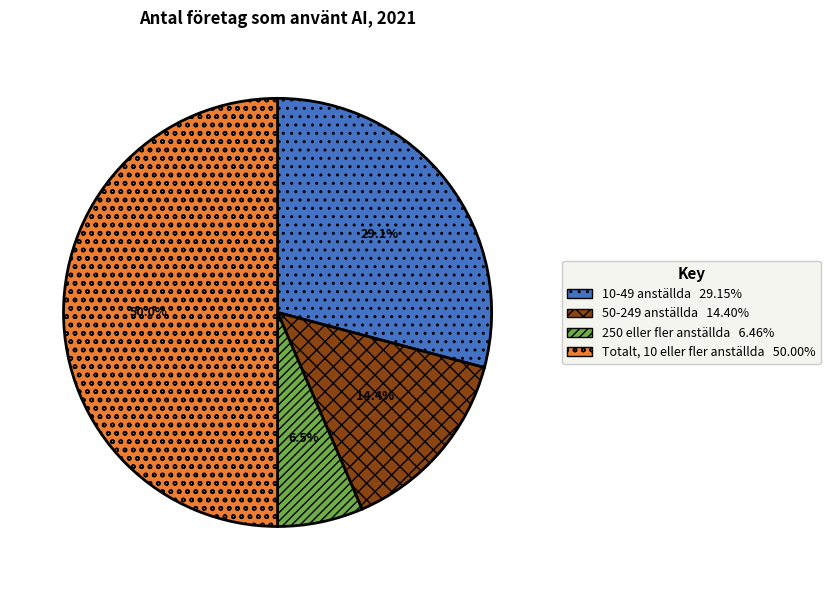

Is it true that 250 eller fler anställda is 21% of the pie?

False